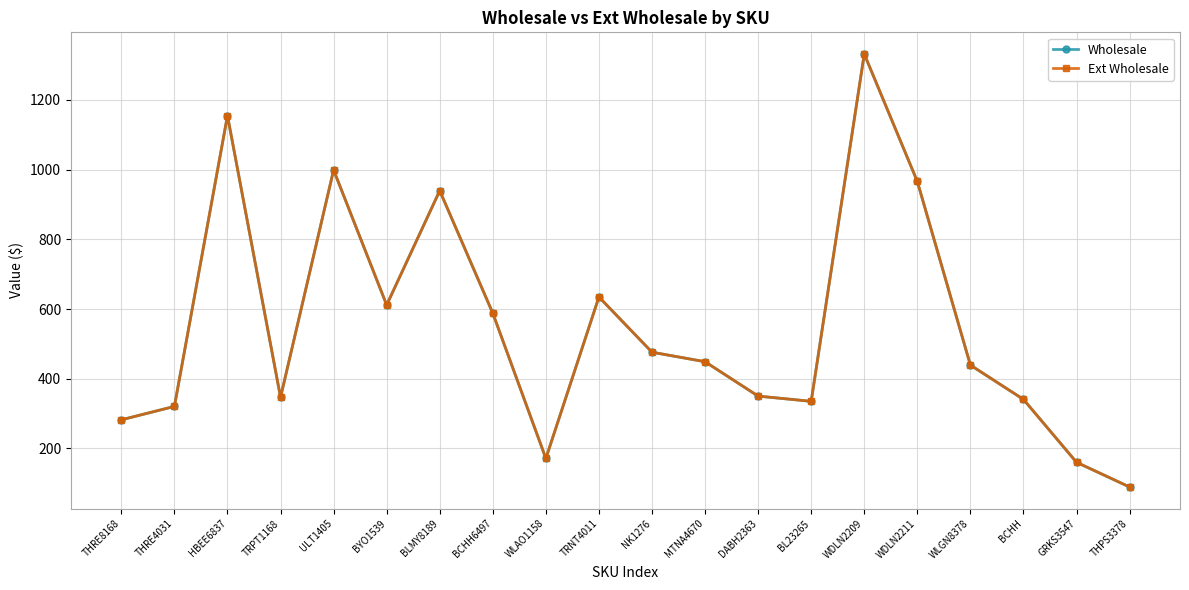

True or false: Wholesale and Ext Wholesale intersect in this chart.

False